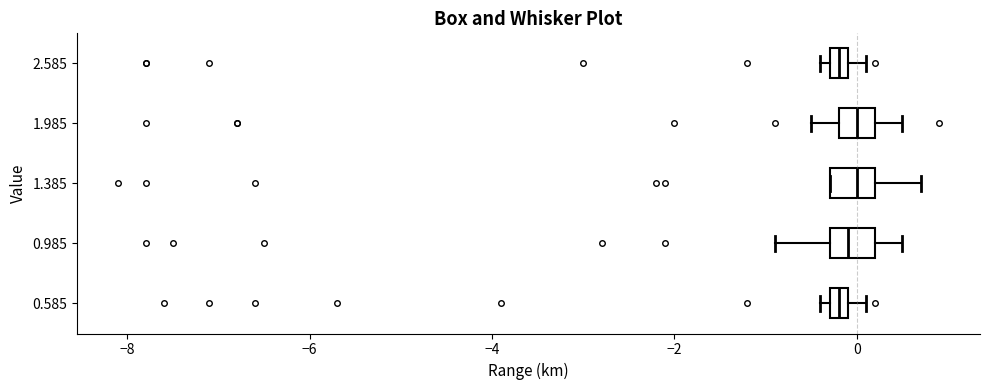

Where is the left edge of the box at y = 2.585 on the x-axis? The values are not printed on the chart, so give them approximately, as read against the axis.

-0.2